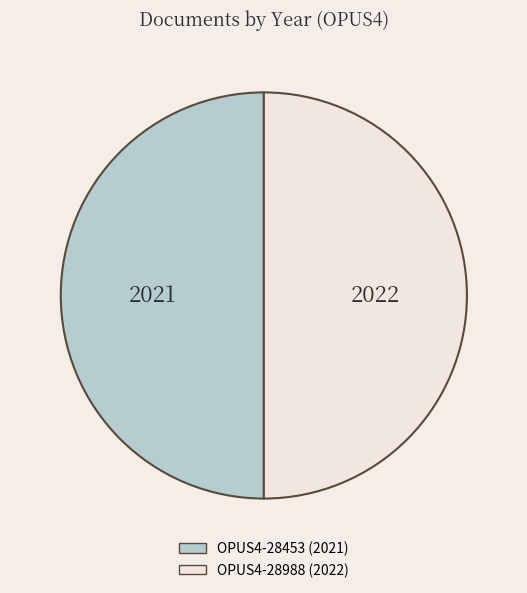

True or false: OPUS4-28988 accounts for 41% of the total.

False